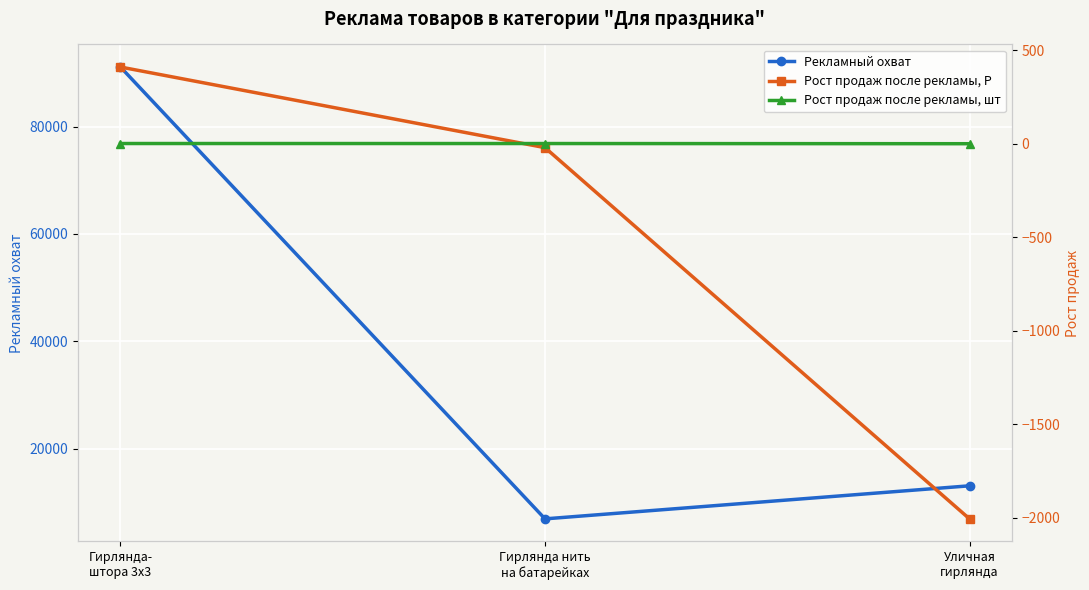

Is it true that Рост продаж после рекламы, шт equals -1.0 at Уличная
гирлянда?

True